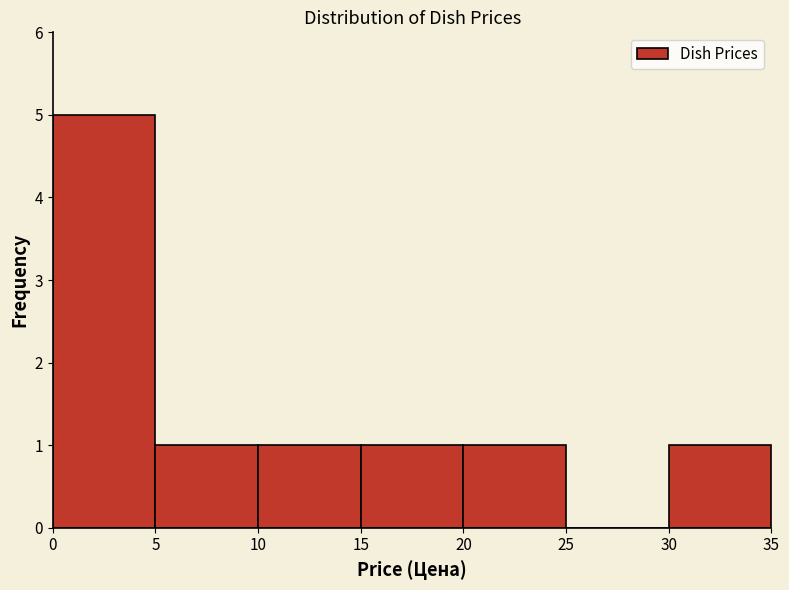

Over which range of the x-axis is the bar tallest?

0 to 5